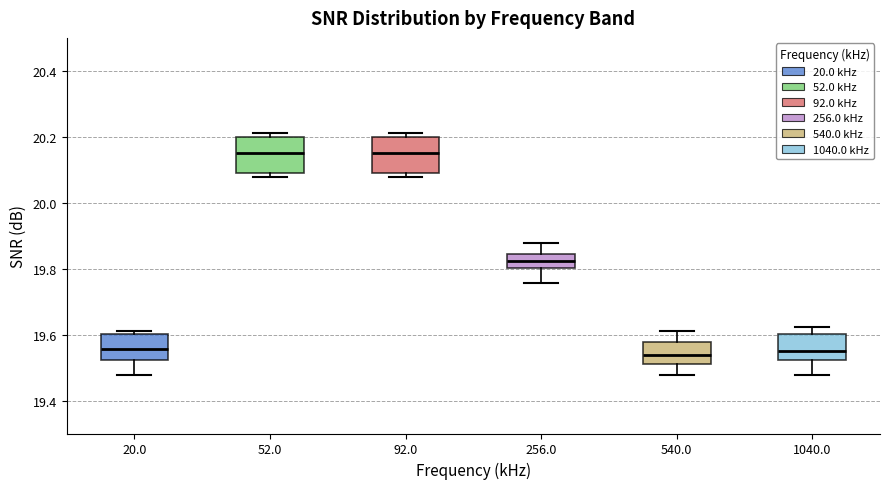

Where is the upper edge of the box at x = 256.0 on the y-axis? The values are not printed on the chart, so give them approximately, as read against the axis.

19.84